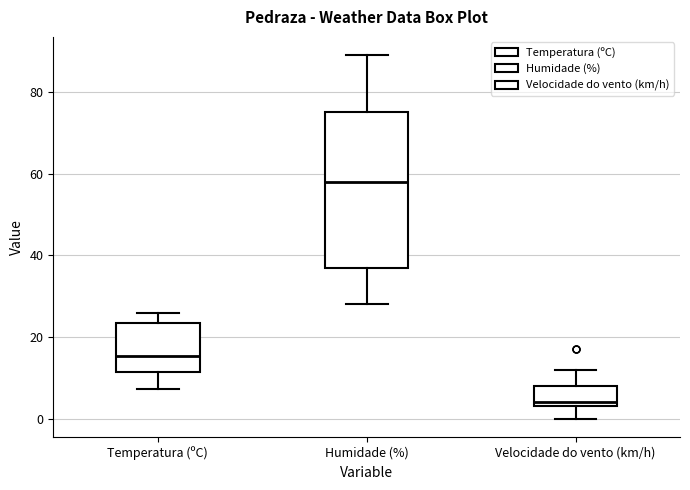

Which box's median line is the highest?

Humidade (%)